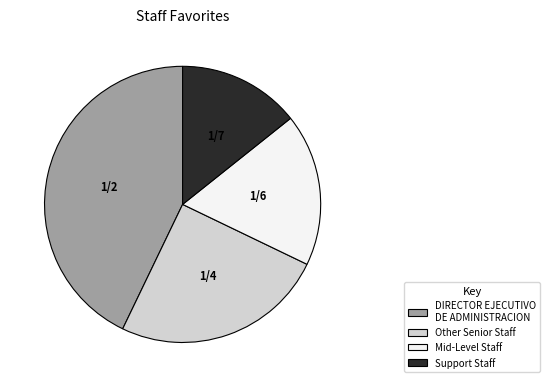

How many segments does this pie chart have?

4